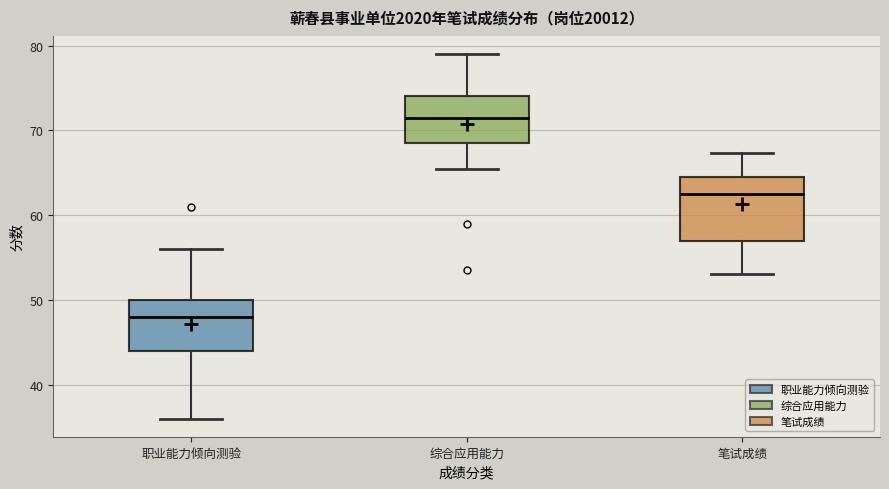

Comparing the boxes themselves (not the whiskers), which one is the tallest?

笔试成绩